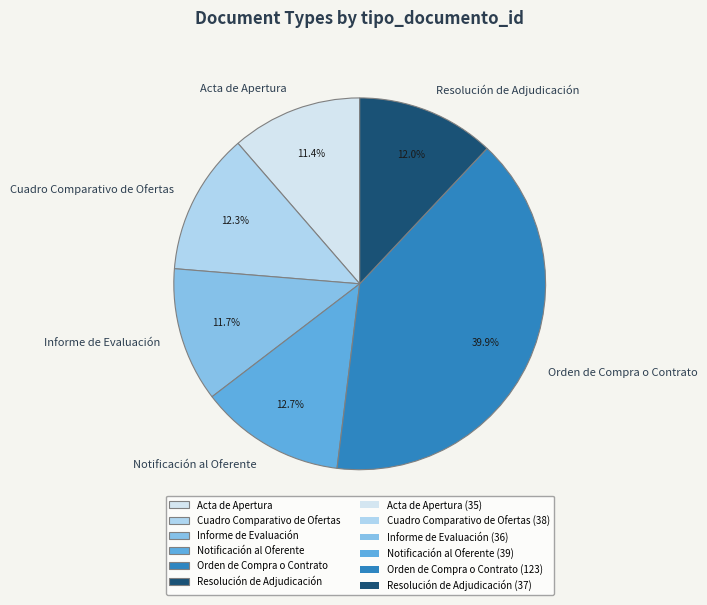

Combined, what portion of the pie is Acta de Apertura and Resolución de Adjudicación?

23.4%